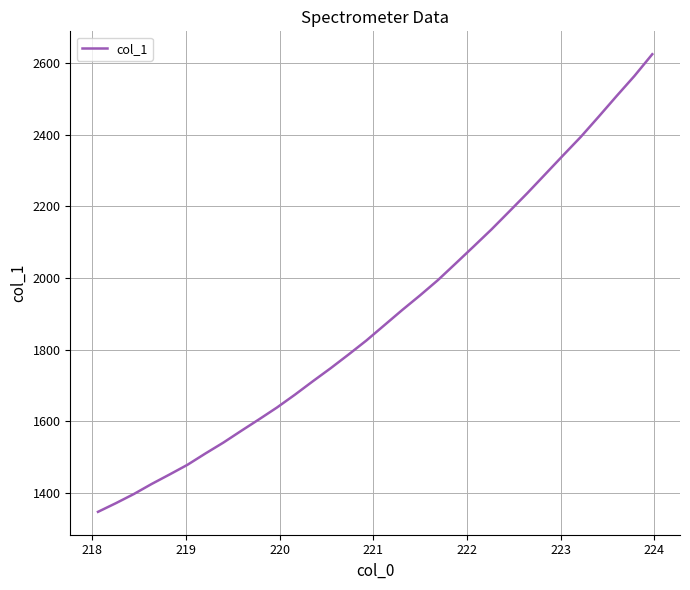

What is the difference between the second highest and second lowest values?

1193.3